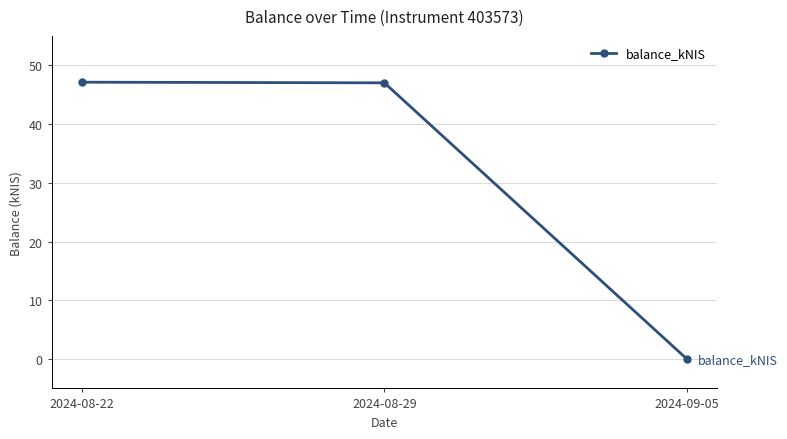

Is this an area chart (filled region under the line)?

No